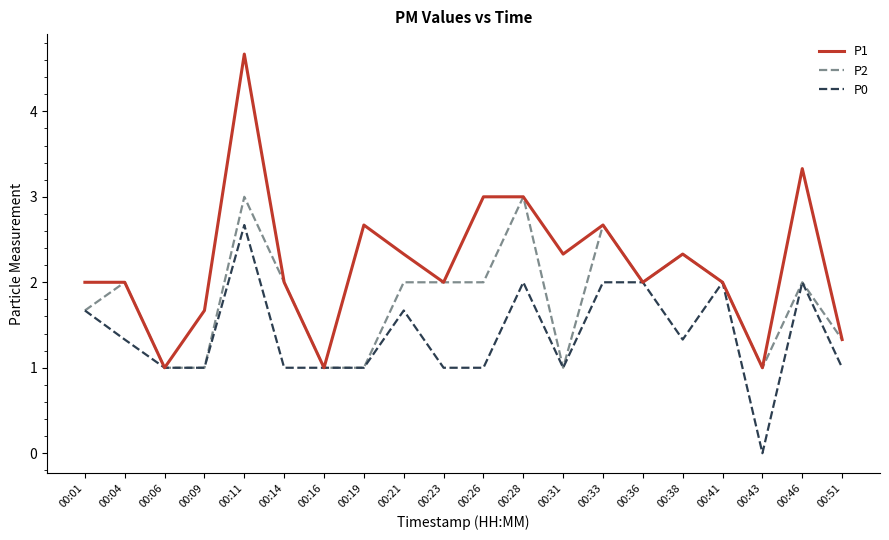

The P2 series shows 0.3 at 00:16. True or false?

False